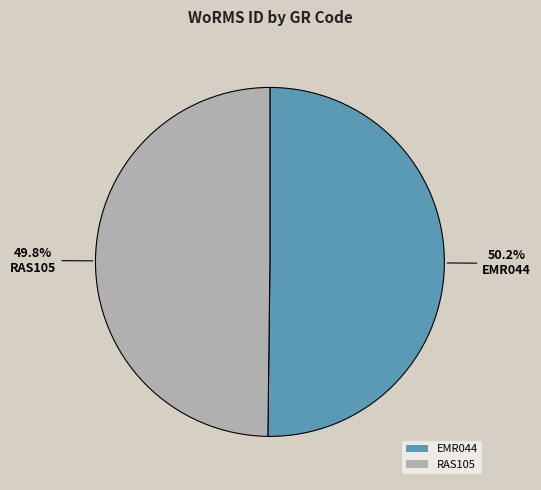

To the nearest percent, what portion does RAS105 represent?

50%